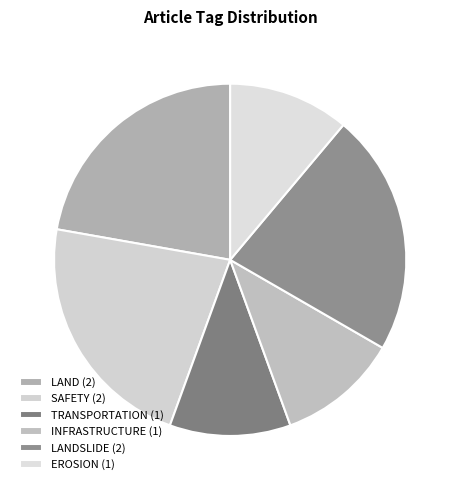

Is there a majority slice in this chart?

No